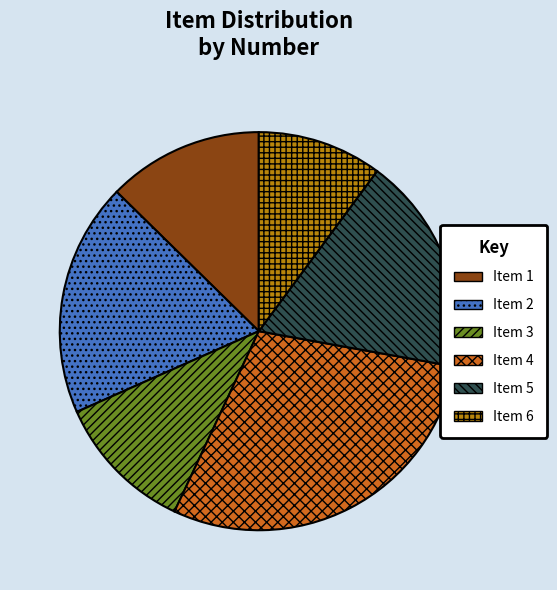

Combined, do Item 2 and Item 4 account for over 50%?

No